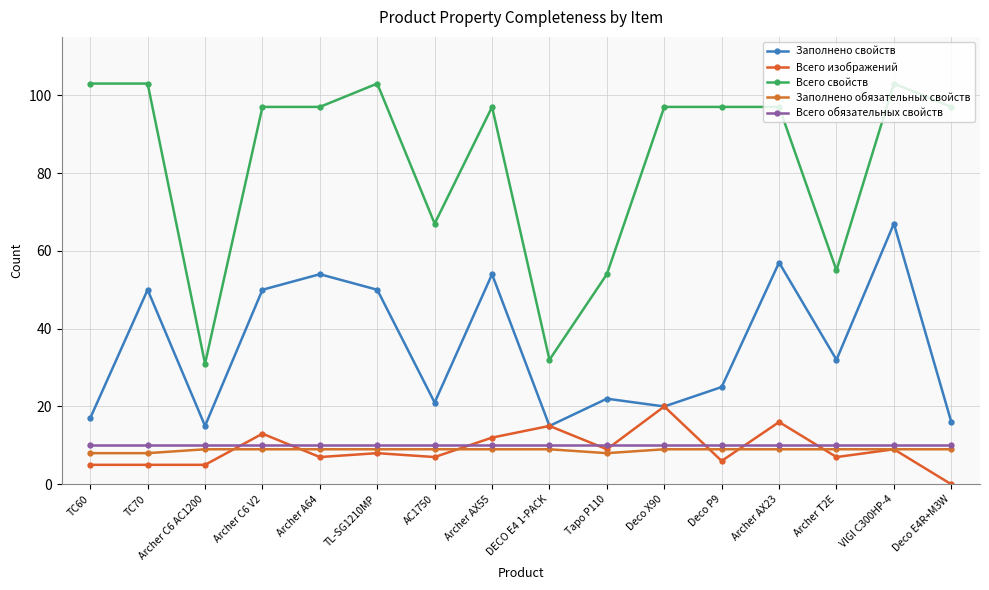

Reading right to left, what are all the values shown in this chart?

Заполнено свойств: 16	67	32	57	25	20	22	15	54	21	50	54	50	15	50	17
Всего изображений: 0	9	7	16	6	20	9	15	12	7	8	7	13	5	5	5
Всего свойств: 97	103	55	97	97	97	54	32	97	67	103	97	97	31	103	103
Заполнено обязательных свойств: 9	9	9	9	9	9	8	9	9	9	9	9	9	9	8	8
Всего обязательных свойств: 10	10	10	10	10	10	10	10	10	10	10	10	10	10	10	10